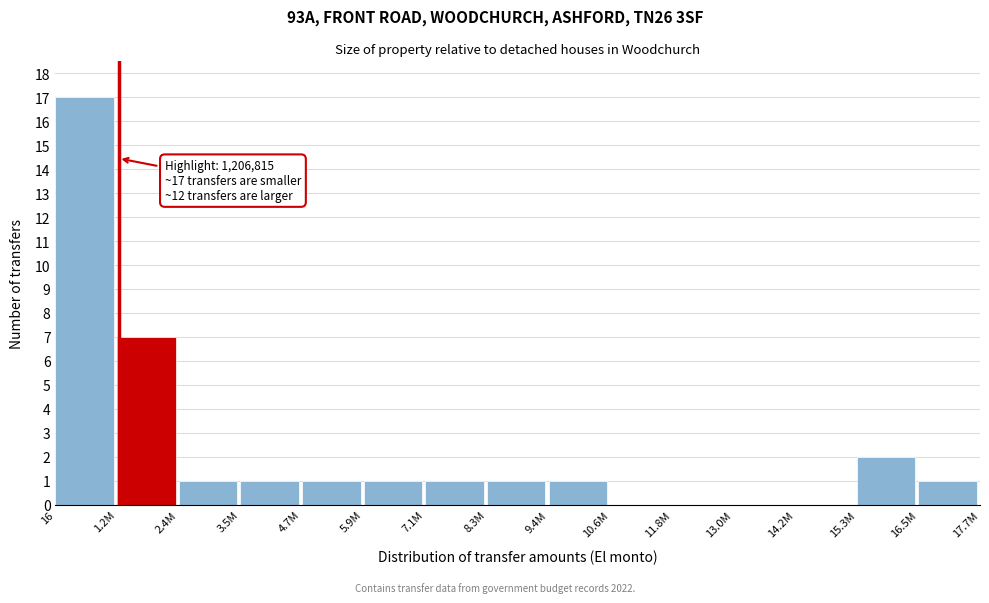

Reading left to right, transcribe all the data shown in this chart.

16=17	1.2M=7	2.4M=1	3.5M=1	4.7M=1	5.9M=1	7.1M=1	8.3M=1	9.4M=1	10.6M=0	11.8M=0	13.0M=0	14.2M=0	15.3M=2	16.5M=1